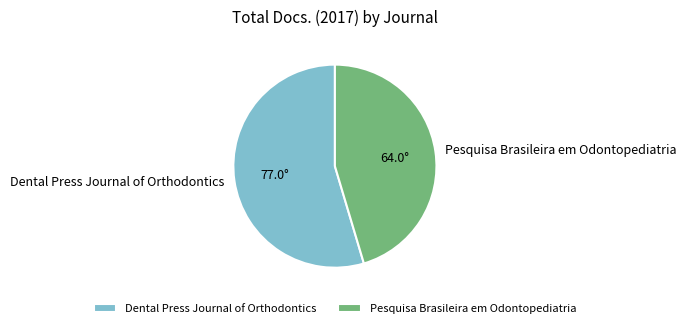

Count the number of slices in the pie.

2